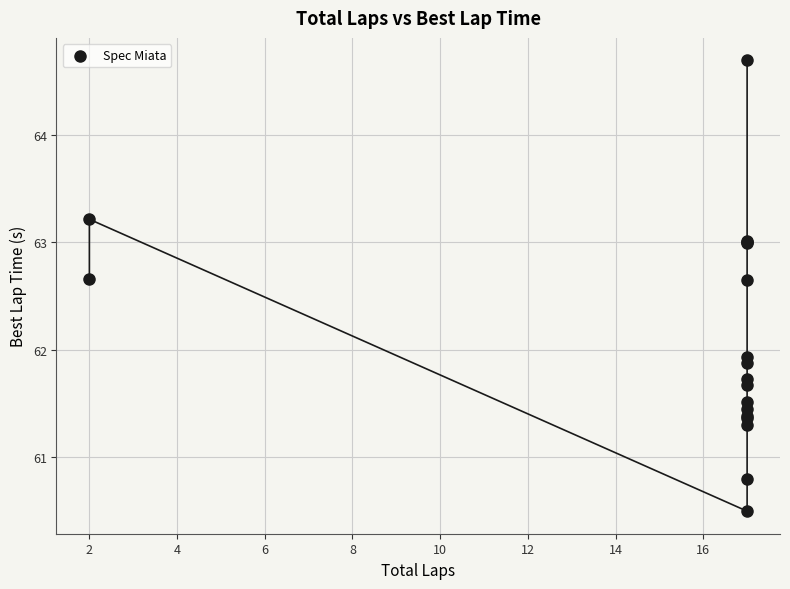

What Y value in the scatter plot is closest to 62?

61.9